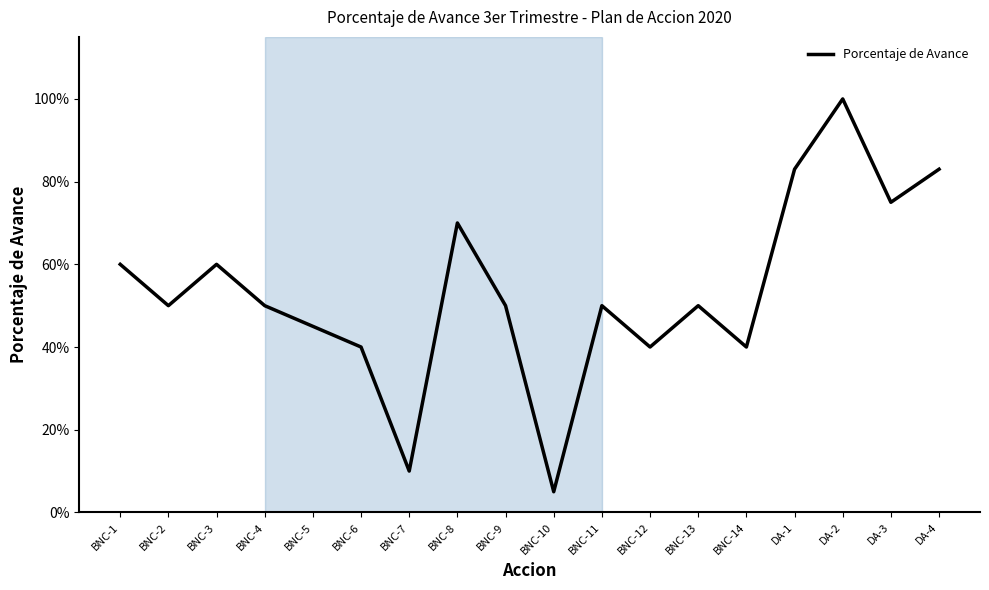

Does the chart display data point markers on the line(s)?

No